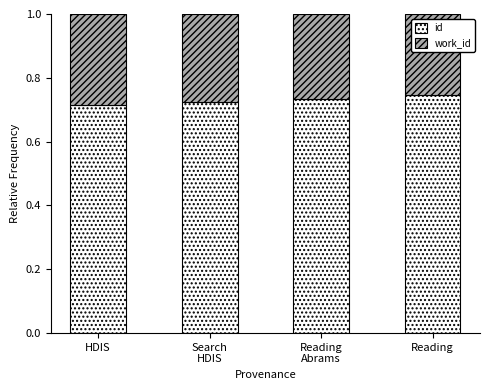

What is the total value across all series at HDIS?

1.0